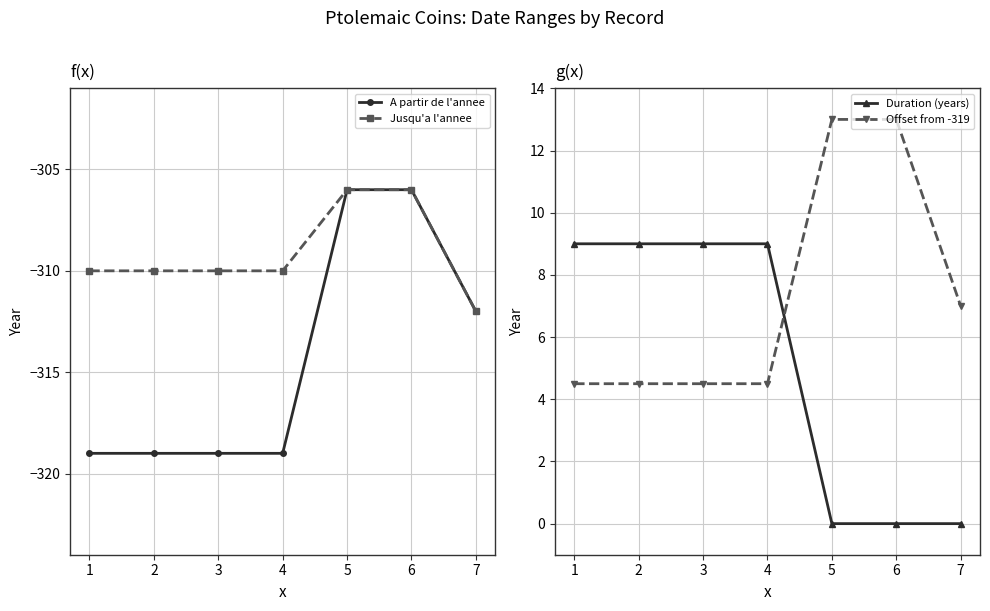

How many lines are shown in the chart?

4